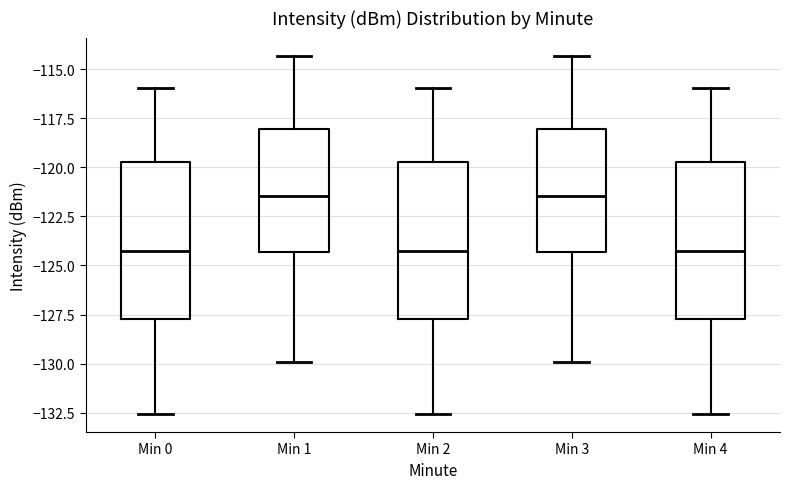

Where is the upper edge of the box for Min 0 on the y-axis? The values are not printed on the chart, so give them approximately, as read against the axis.

-119.5